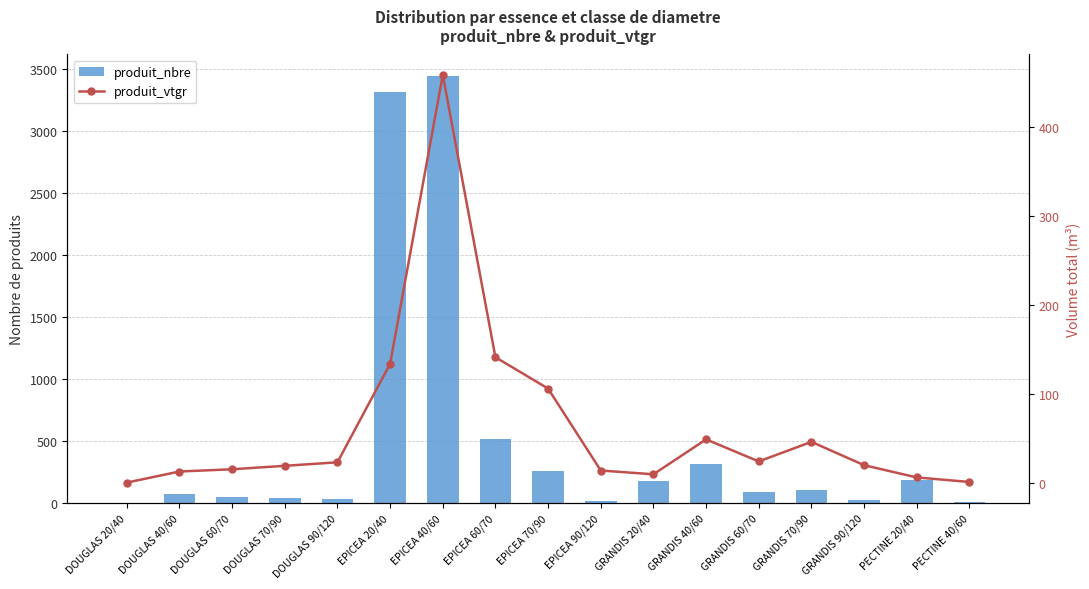

List the labels in order of produit_nbre value, smallest first.

DOUGLAS 20/40, PECTINE 40/60, EPICEA 90/120, GRANDIS 90/120, DOUGLAS 90/120, DOUGLAS 70/90, DOUGLAS 60/70, DOUGLAS 40/60, GRANDIS 60/70, GRANDIS 70/90, GRANDIS 20/40, PECTINE 20/40, EPICEA 70/90, GRANDIS 40/60, EPICEA 60/70, EPICEA 20/40, EPICEA 40/60